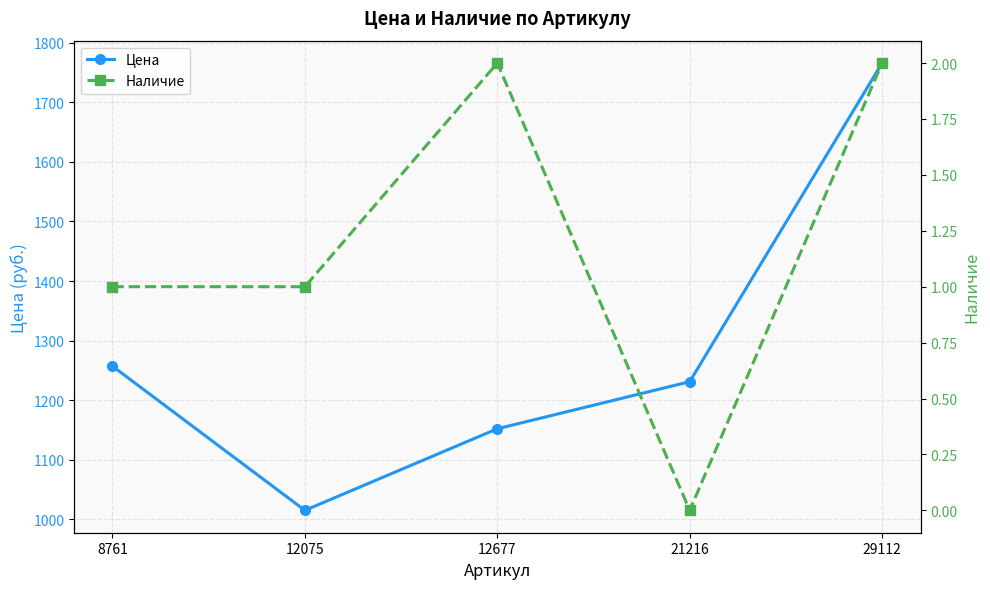

List the series in order of their peak value, highest first.

Цена, Наличие